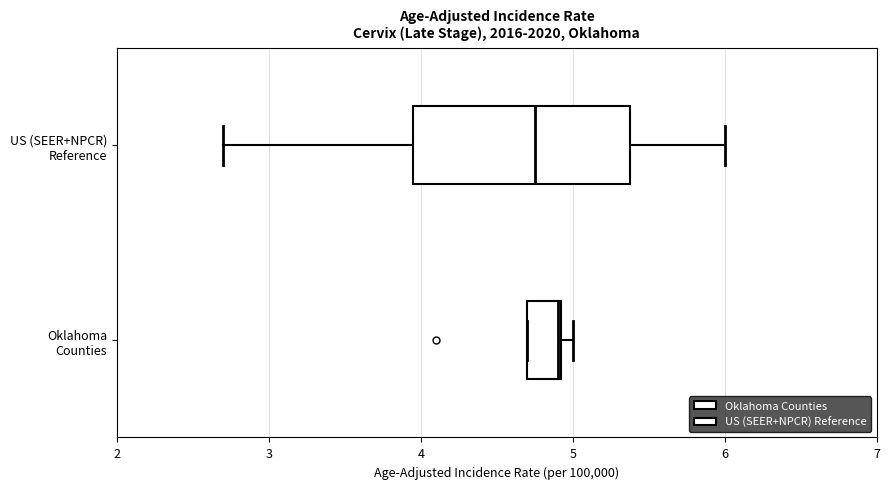

Reading bottom to top, read every box against the x-axis: the position of its median line, the range the box covers, and the ends of its whiskers. The values are not printed on the chart, so give them approximately, as read against the axis.

Oklahoma Counties: median 4.9, box 4.7 to 4.9, whiskers 4.7 to 5.0
US (SEER+NPCR) Reference: median 4.8, box 4.0 to 5.4, whiskers 2.7 to 6.0